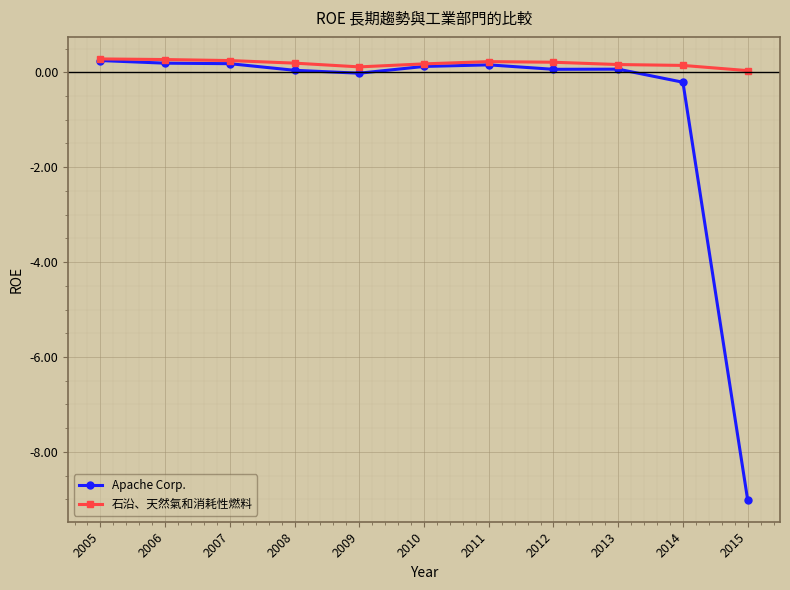

What are all the series names shown in the legend?

Apache Corp., 石沿、天然氣和消耗性燃料